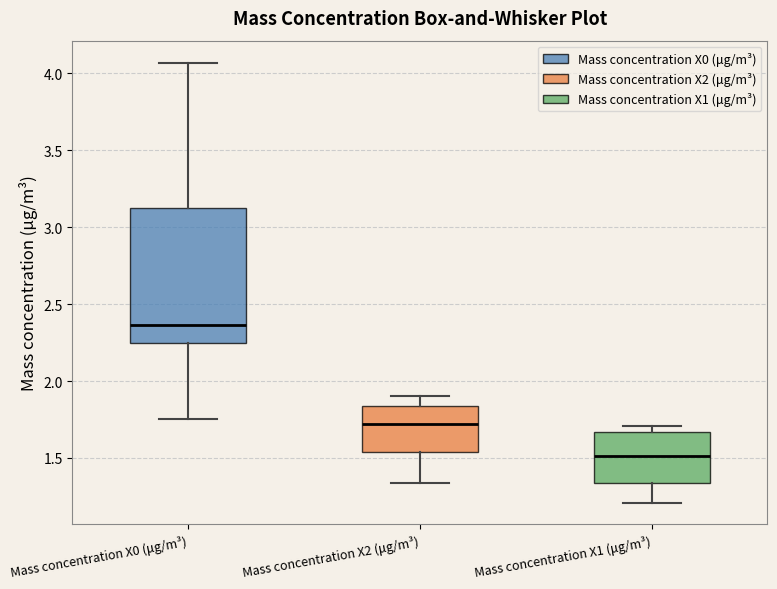

Reading left to right, transcribe this box plot: for each box, give where its median line is, the range the box spans, and where its two whiskers end, as read against the y-axis. The values are not printed on the chart, so give them approximately, as read against the axis.

Mass concentration X0 (μg/m³): median 2.35, box 2.25 to 3.10, whiskers 1.75 to 4.05
Mass concentration X2 (μg/m³): median 1.70, box 1.55 to 1.85, whiskers 1.35 to 1.90
Mass concentration X1 (μg/m³): median 1.50, box 1.35 to 1.65, whiskers 1.20 to 1.70